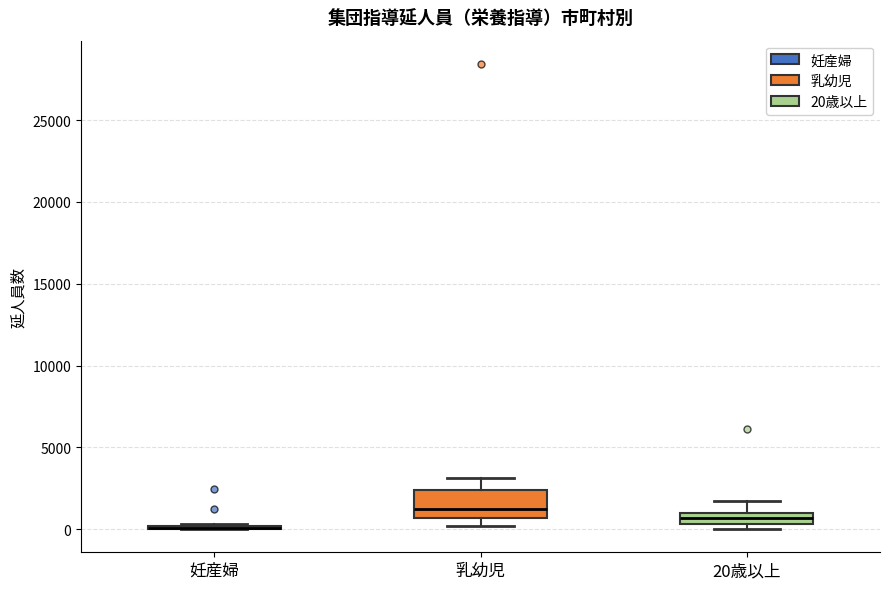

Which box is the tallest, from its lower edge to its upper edge?

乳幼児